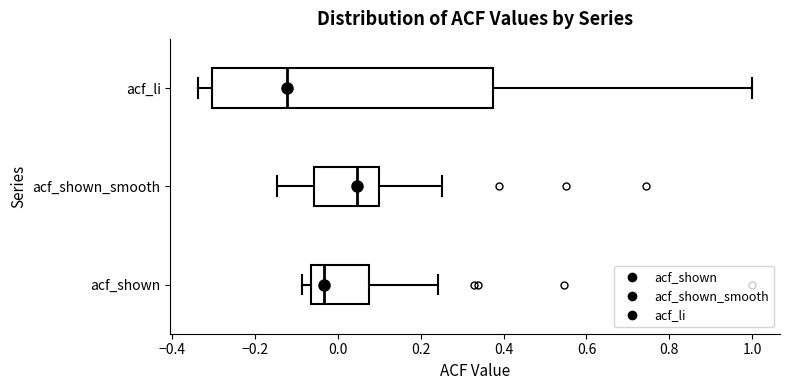

Reading bottom to top, read every box against the x-axis: the position of its median line, the range the box covers, and the ends of its whiskers. The values are not printed on the chart, so give them approximately, as read against the axis.

acf_shown: median -0.04, box -0.06 to 0.08, whiskers -0.08 to 0.24
acf_shown_smooth: median 0.04, box -0.06 to 0.10, whiskers -0.14 to 0.26
acf_li: median -0.12, box -0.30 to 0.38, whiskers -0.34 to 1.00